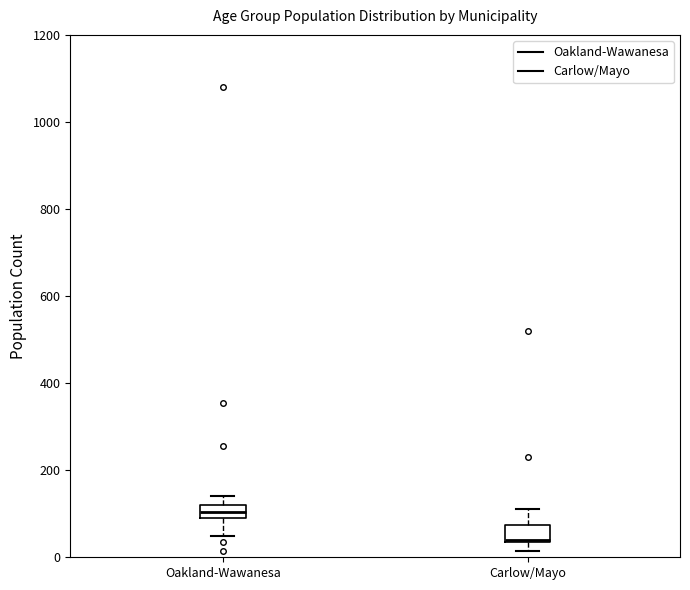

Which box has the lowest median line?

Carlow/Mayo